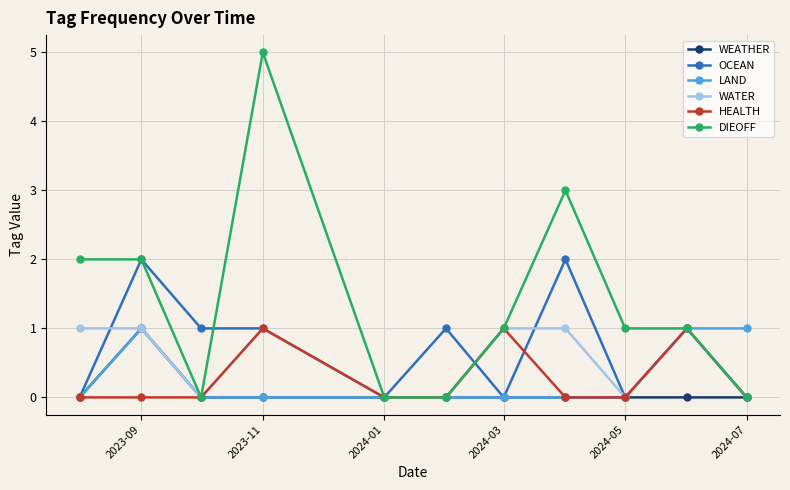

Which series has the largest total across all categories?

DIEOFF